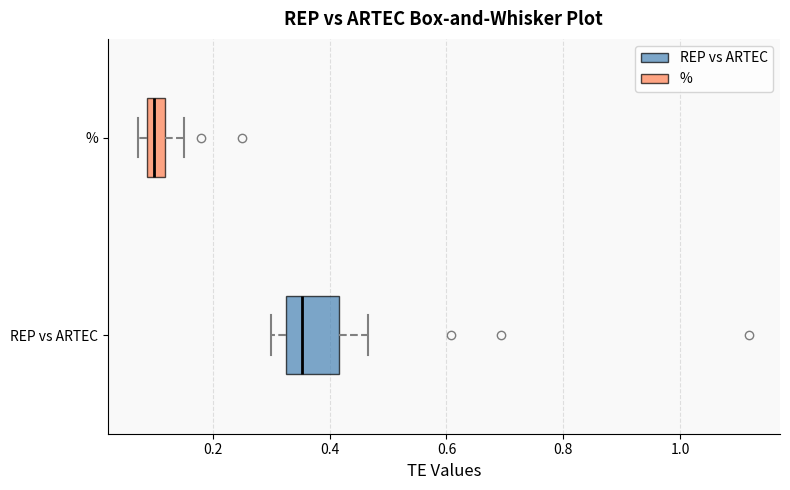

Which box has the furthest to the right median line?

REP vs ARTEC